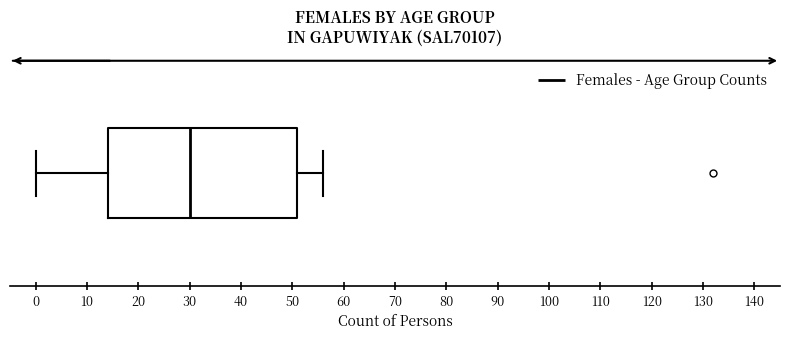

Transcribe this box plot: give where the median line is, the range the box spans, and where the two whiskers end, as read against the x-axis. The values are not printed on the chart, so give them approximately, as read against the axis.

median 30, box 14 to 51, whiskers 0 to 56